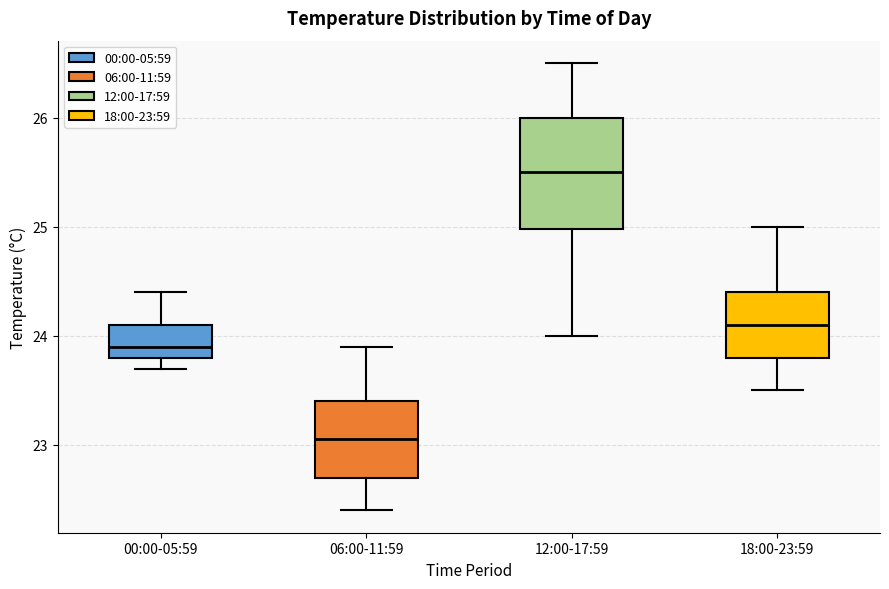

Where does the median line of the box for 00:00-05:59 sit on the y-axis? The values are not printed on the chart, so give them approximately, as read against the axis.

23.9